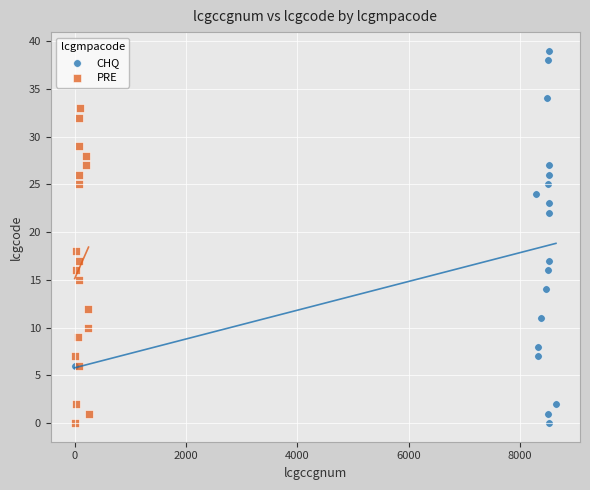

Which series contains the highest Y value?

CHQ